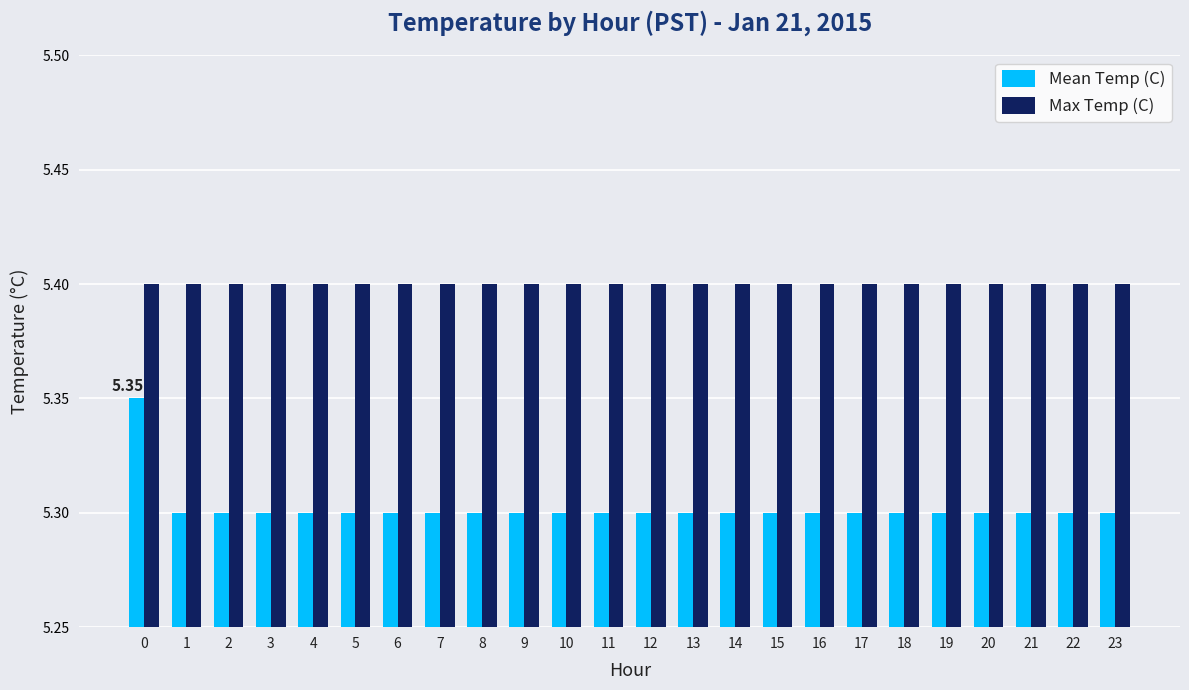

What are all the series names shown in the legend?

Mean Temp (C), Max Temp (C)